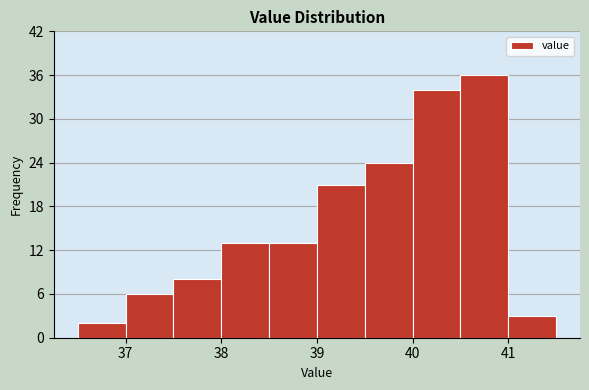

Which range on the x-axis has the tallest bar?

40.5 to 41.0